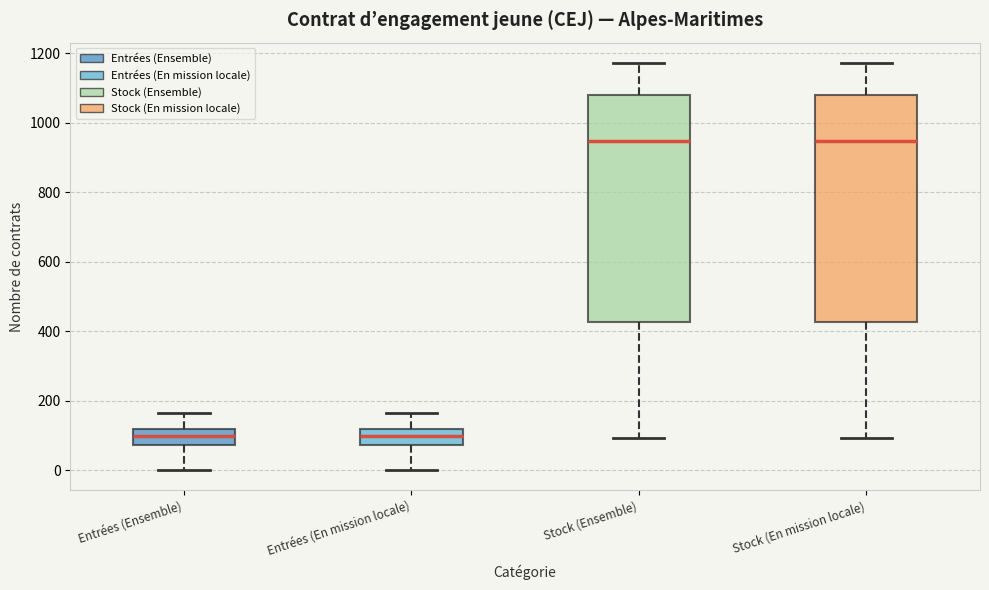

Reading left to right, transcribe this box plot: for each box, give where its median line is, the range the box spans, and where its two whiskers end, as read against the y-axis. The values are not printed on the chart, so give them approximately, as read against the axis.

Entrées (Ensemble): median 100, box 80 to 120, whiskers 0 to 160
Entrées (En mission locale): median 100, box 80 to 120, whiskers 0 to 160
Stock (Ensemble): median 940, box 420 to 1080, whiskers 100 to 1180
Stock (En mission locale): median 940, box 420 to 1080, whiskers 100 to 1180